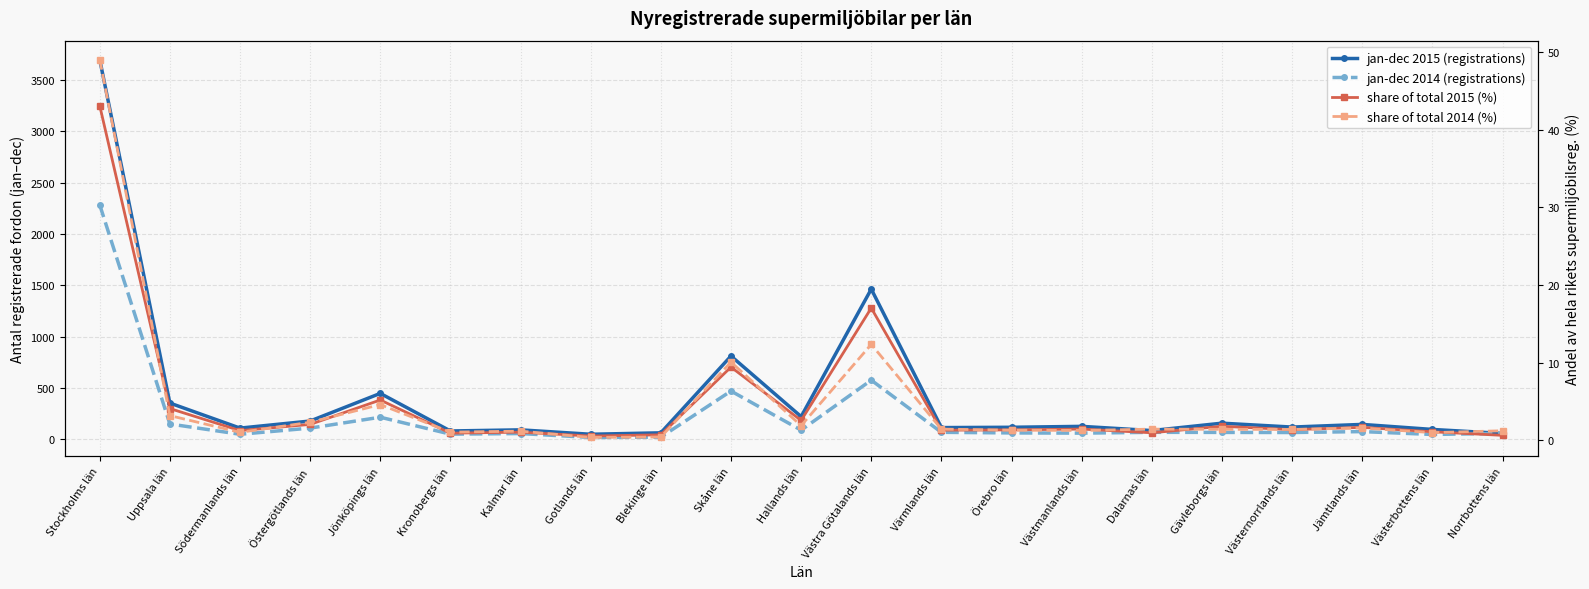

What is the total value across all series at Västmanlands län?

188.8